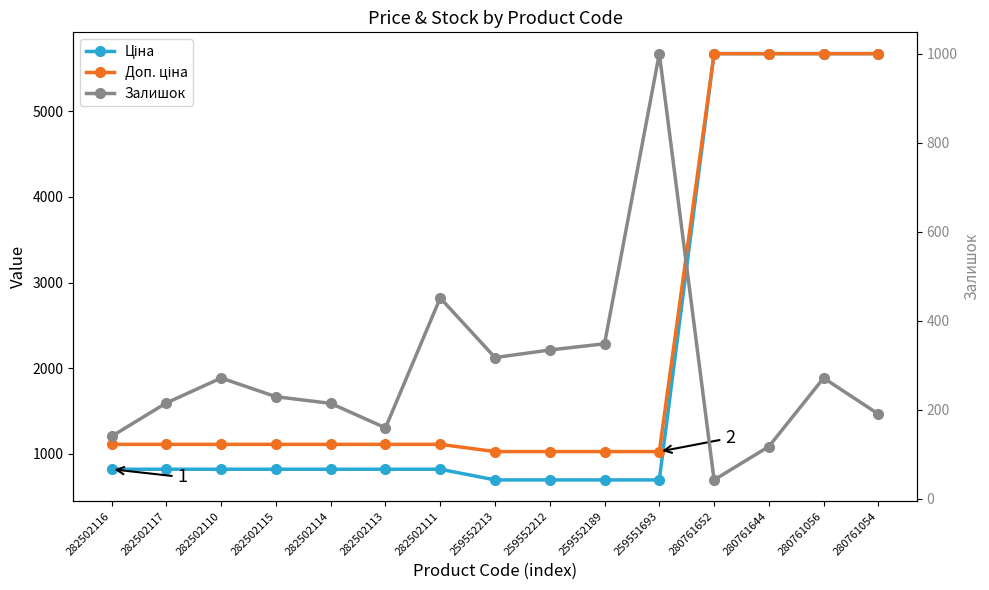

True or false: Ціна and Доп. ціна cross at least once.

False